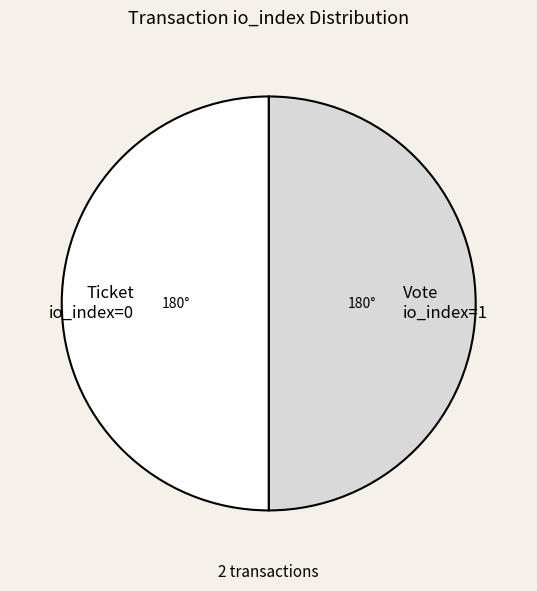

How many slices are in this pie chart?

2